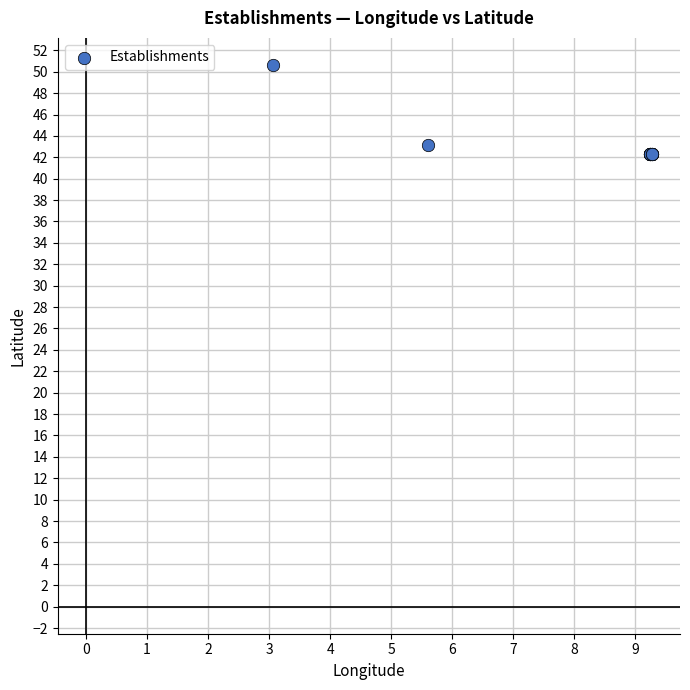

What Y value in the scatter plot is closest to 46?

43.2